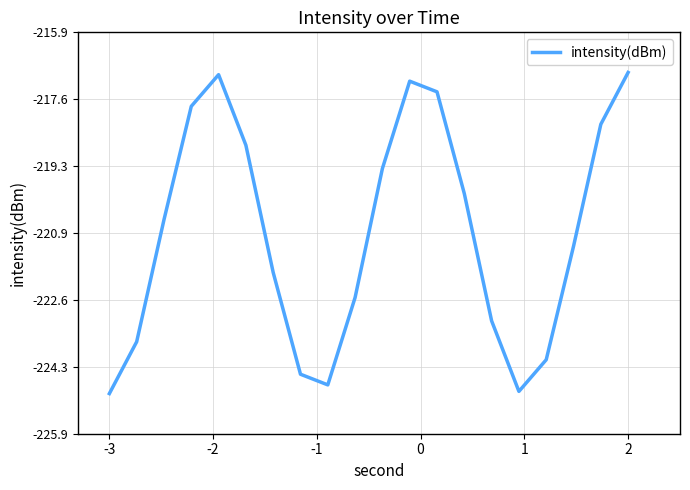

What is the minimum value shown in the chart?

-224.9